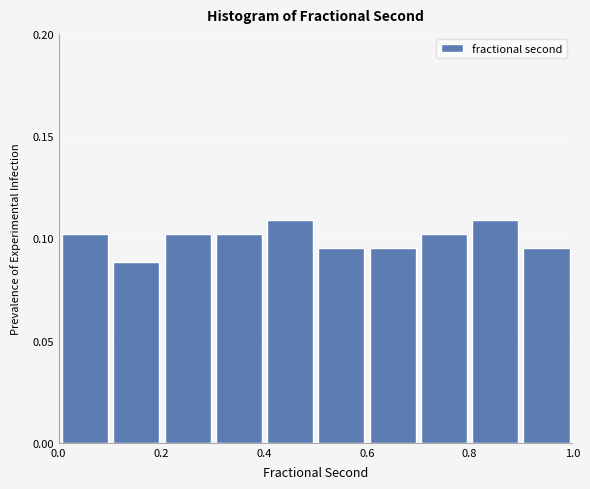

Reading left to right, transcribe this chart: for each bar, give the range it covers on the x-axis and its height. Neither the bar edges nor the heights are printed on the chart, so give them approximately, as read against the axes.

0.0 to 0.1: 0.100
0.1 to 0.2: 0.090
0.2 to 0.3: 0.100
0.3 to 0.4: 0.100
0.4 to 0.5: 0.110
0.5 to 0.6: 0.095
0.6 to 0.7: 0.095
0.7 to 0.8: 0.100
0.8 to 0.9: 0.110
0.9 to 1.0: 0.095